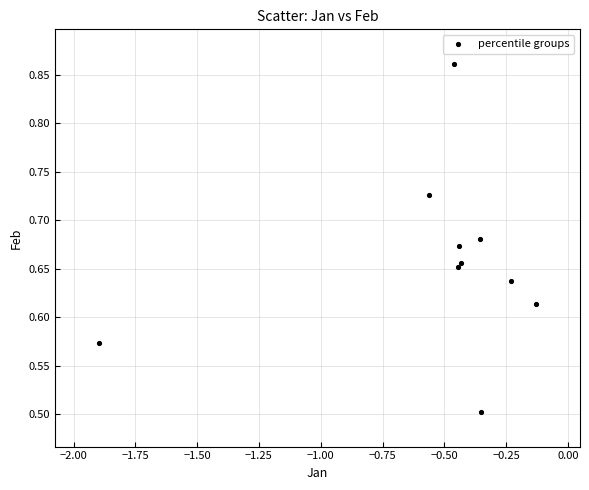

What Y value in the scatter plot is closest to 0?

0.5